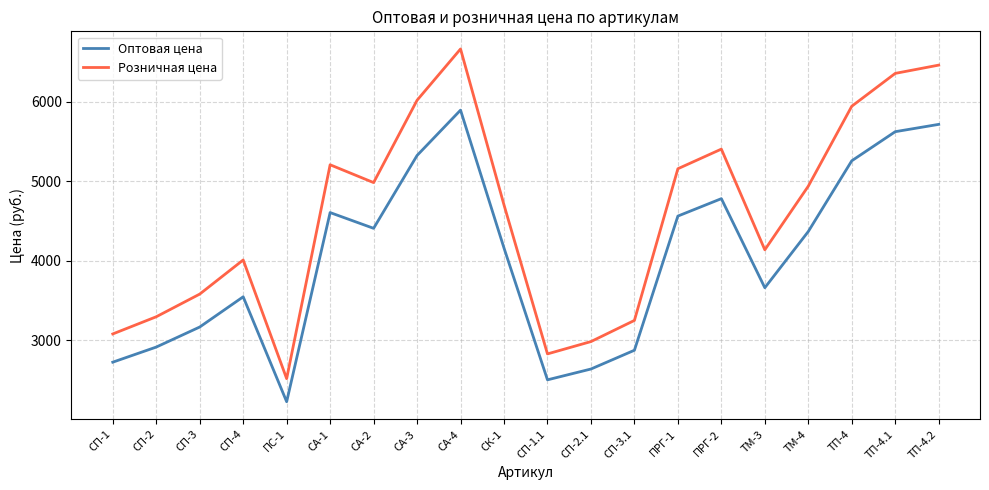

True or false: Оптовая цена and Розничная цена intersect in this chart.

False